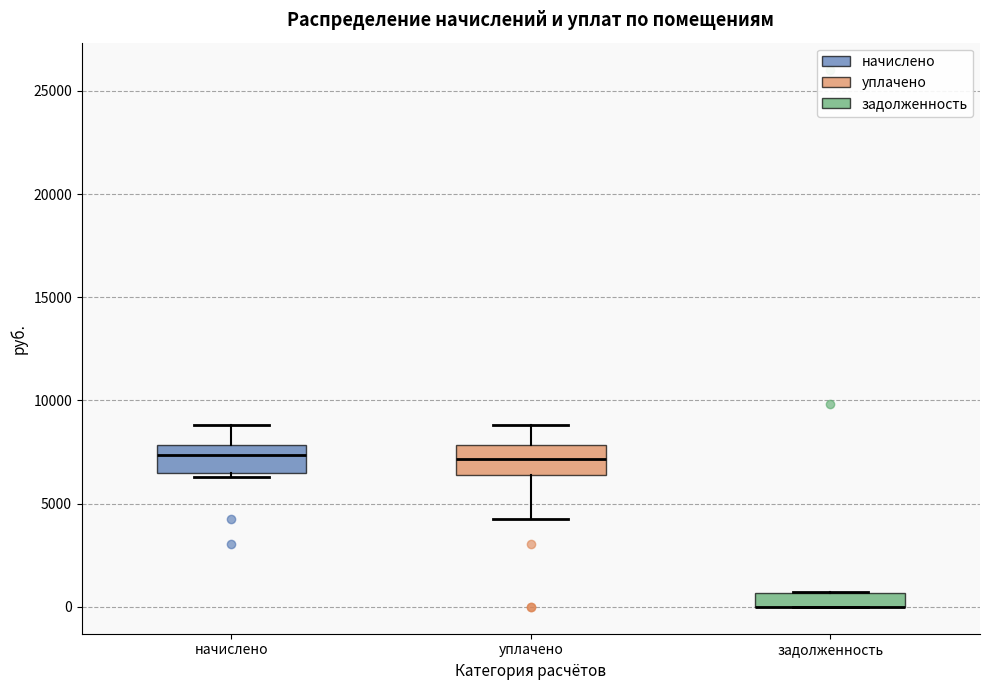

Where does the median line of the box for уплачено sit on the y-axis? The values are not printed on the chart, so give them approximately, as read against the axis.

7000